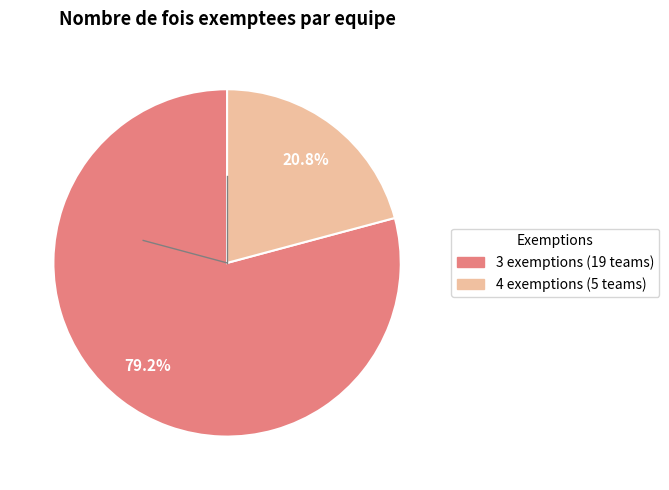

Does any single category account for the majority?

Yes